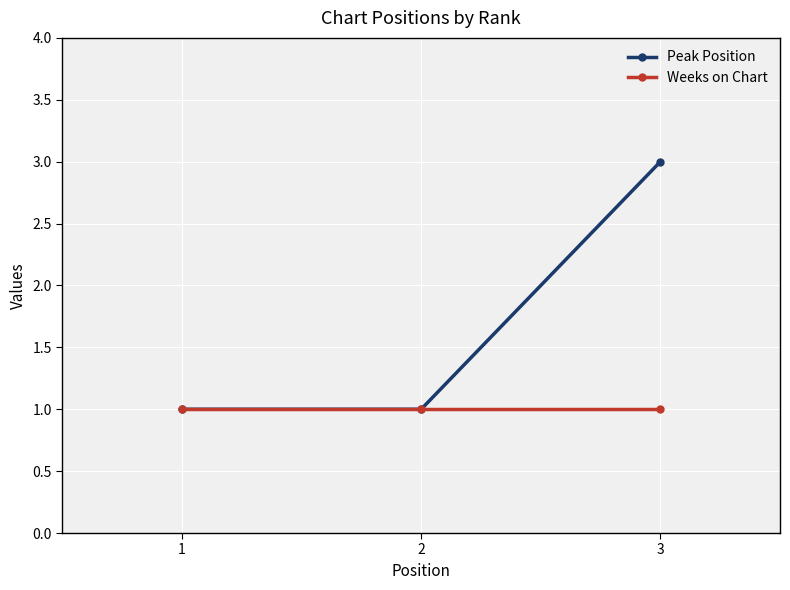

Which series has the widest spread of values?

Peak Position